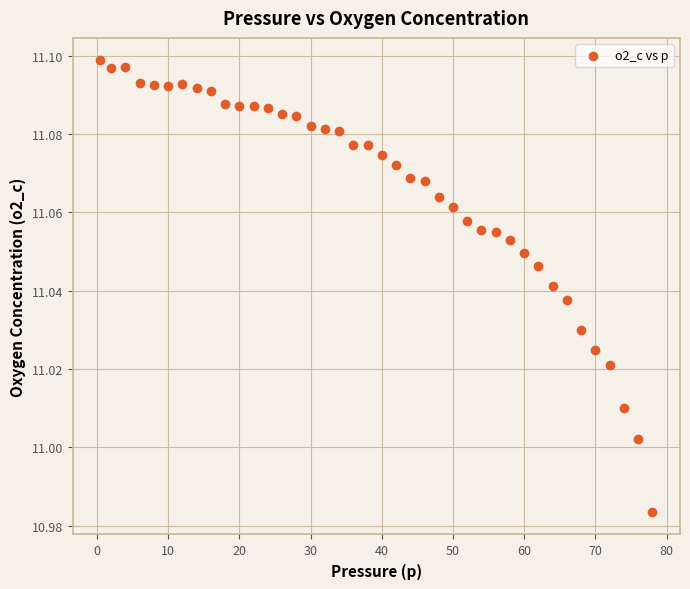

What is the range of X values (max minus min)?

77.5